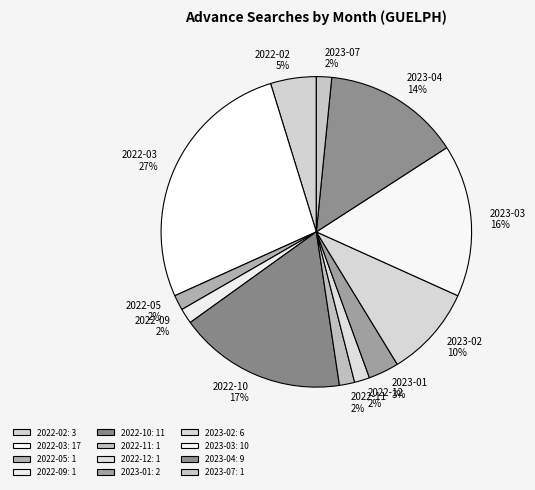

Between 2023-07 and 2023-02, which is larger?

2023-02